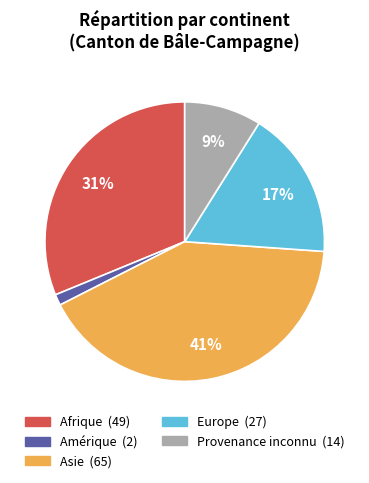

The Provenance inconnu slice represents 1% of the pie. True or false?

False